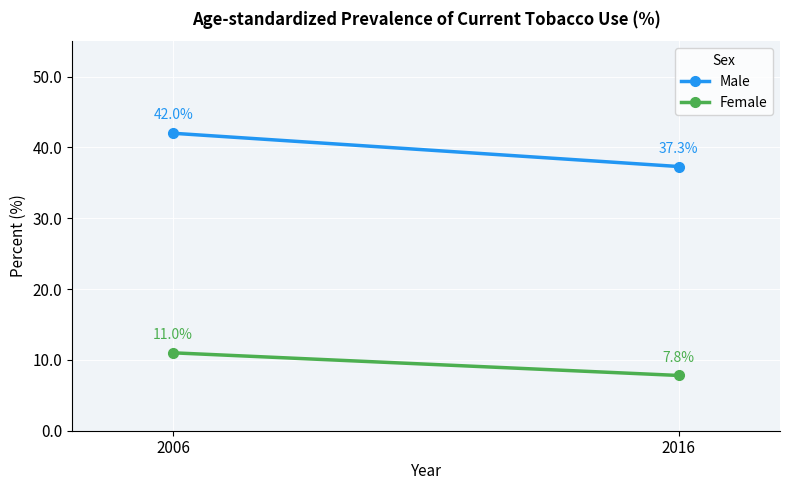

Reading right to left, transcribe all the data shown in this chart.

Male: 2016=37.3	2006=42.0
Female: 2016=7.8	2006=11.0